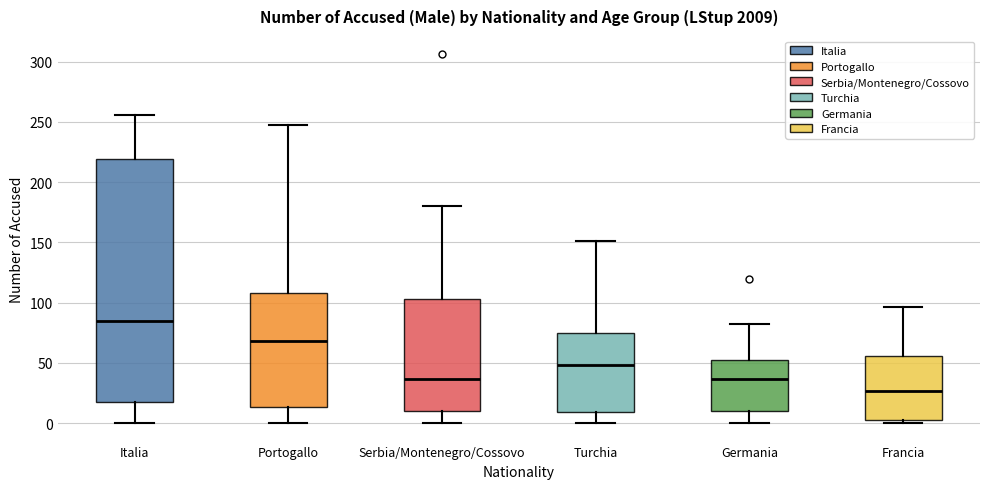

Comparing the boxes themselves (not the whiskers), which one is the tallest?

Italia